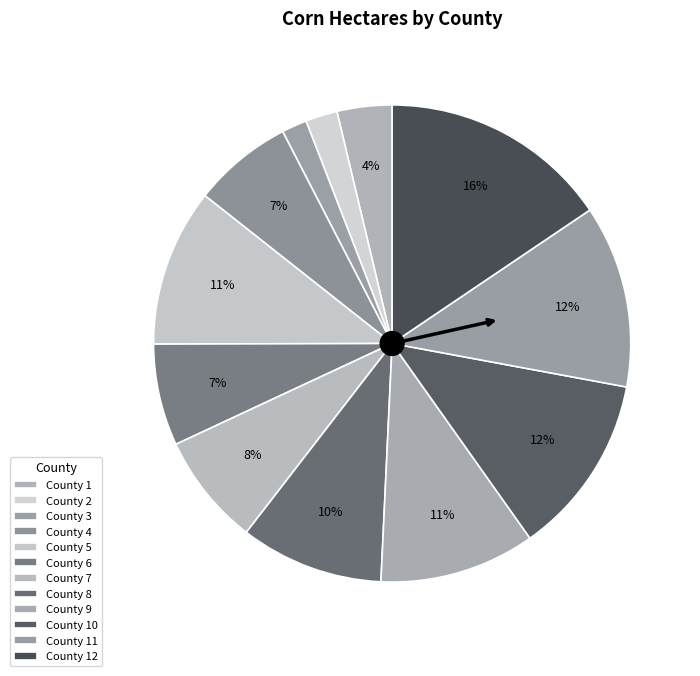

Count the number of slices in the pie.

12